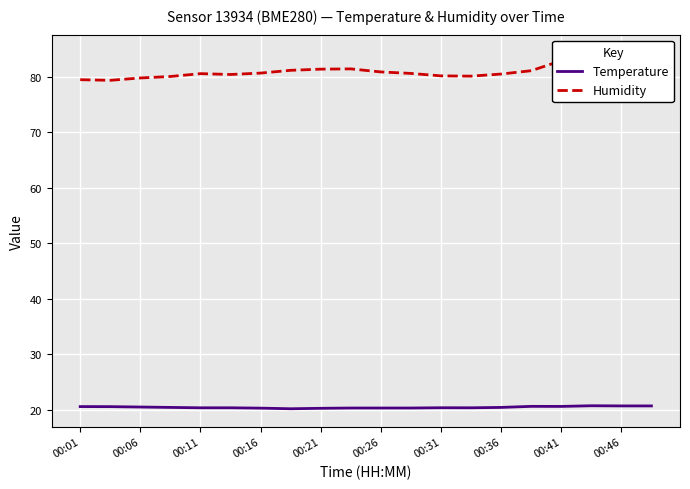

The Temperature series shows 27.7 at 00:16. True or false?

False